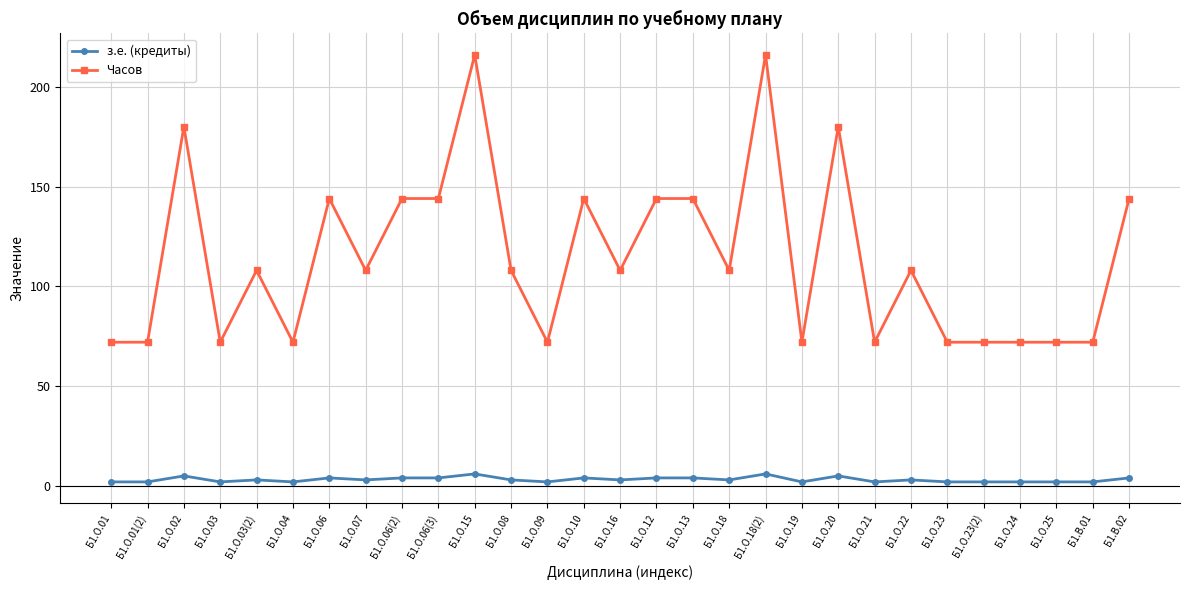

Rank the series at Б1.О.06(2) from highest to lowest value.

Часов, з.е. (кредиты)